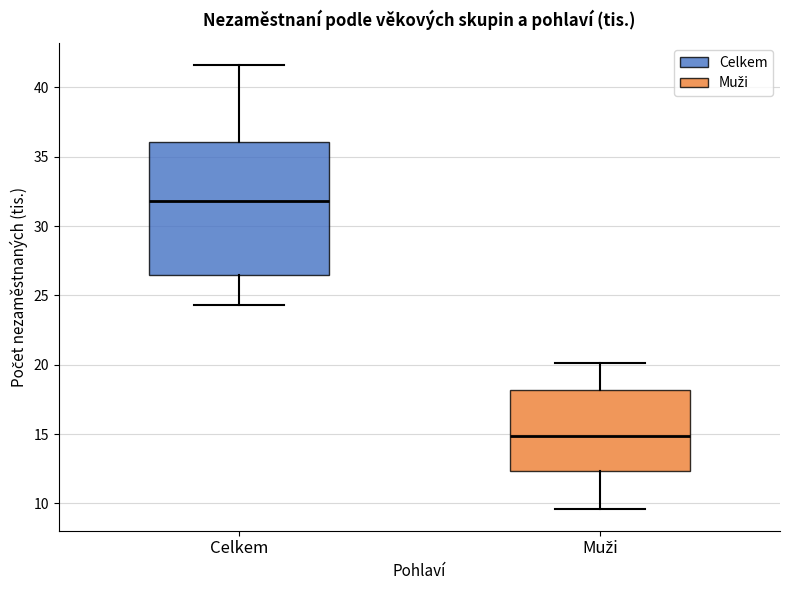

Reading left to right, read every box against the y-axis: the position of its median line, the range the box covers, and the ends of its whiskers. The values are not printed on the chart, so give them approximately, as read against the axis.

Celkem: median 32.0, box 26.5 to 36.0, whiskers 24.5 to 41.5
Muži: median 15.0, box 12.5 to 18.0, whiskers 9.5 to 20.0